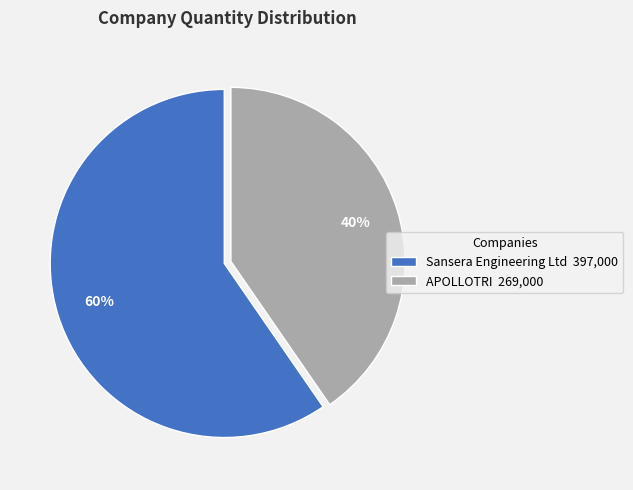

How many slices are in this pie chart?

2